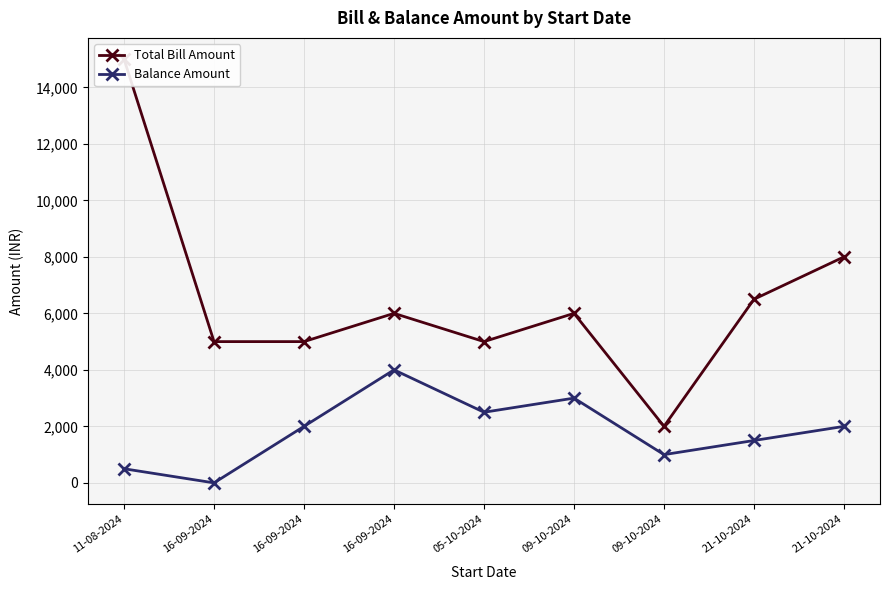

Where does the Balance Amount series first go above 2000?

16-09-2024